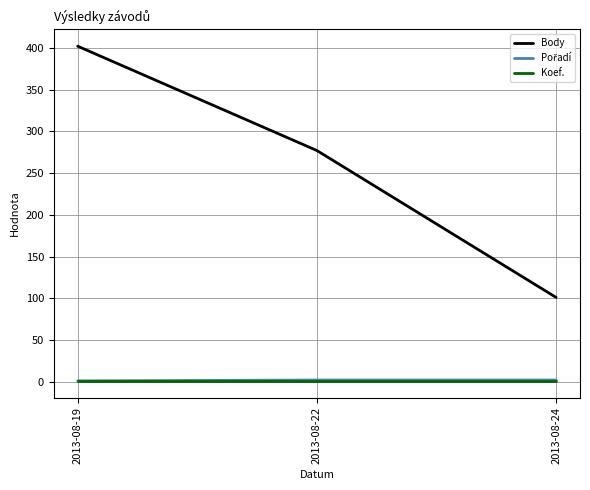

How many lines are shown in the chart?

3